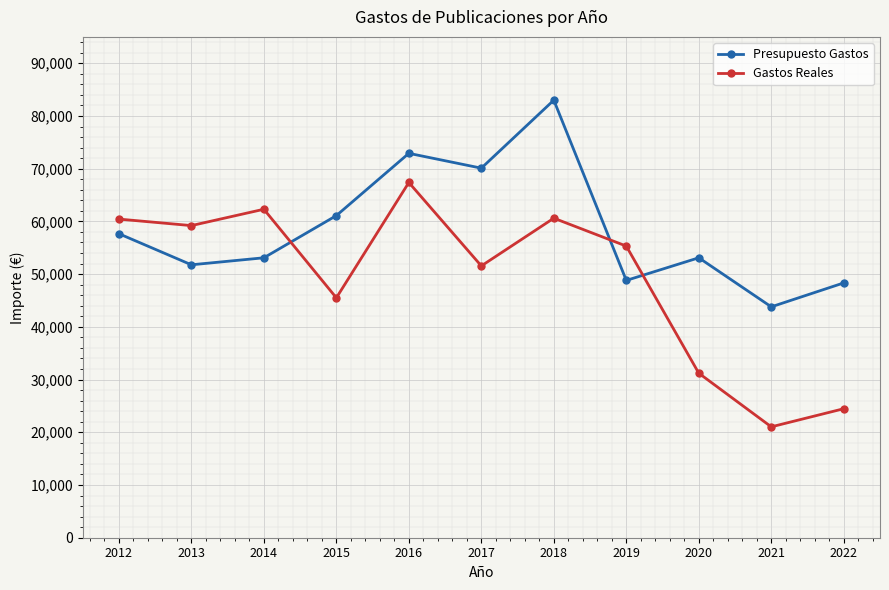

What are all the series names shown in the legend?

Presupuesto Gastos, Gastos Reales